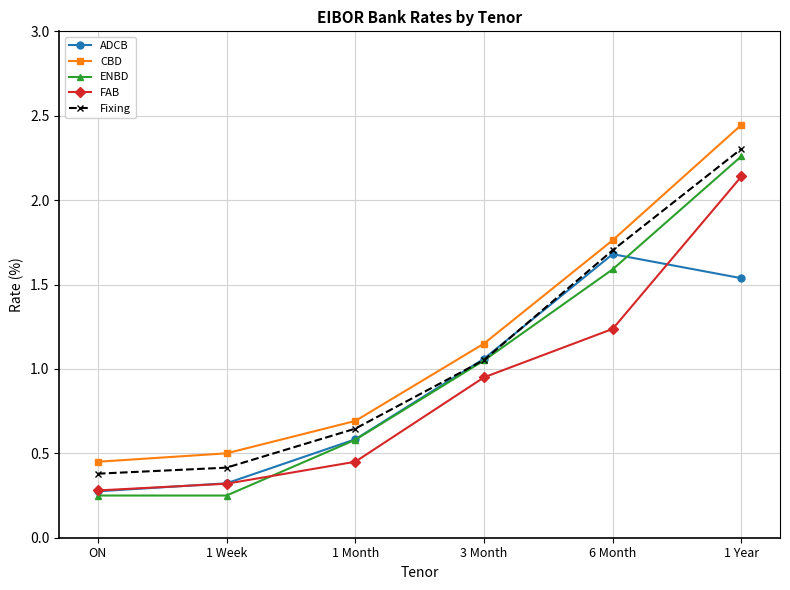

What is the label of the 1st point from the right?

1 Year